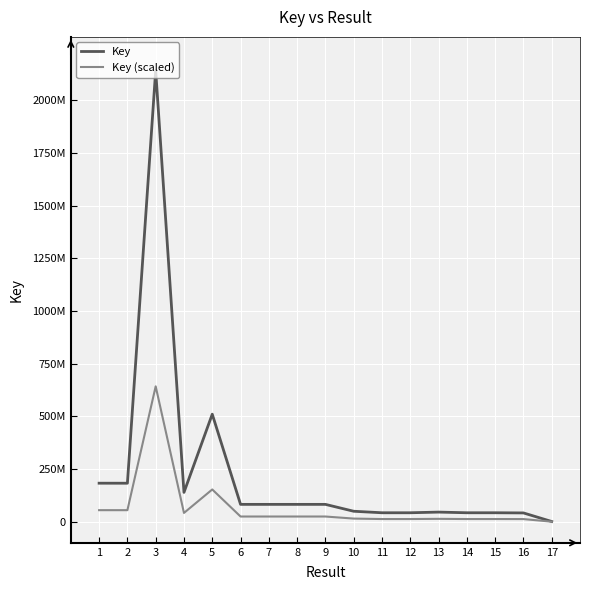

What are all the series names shown in the legend?

Key, Key (scaled)